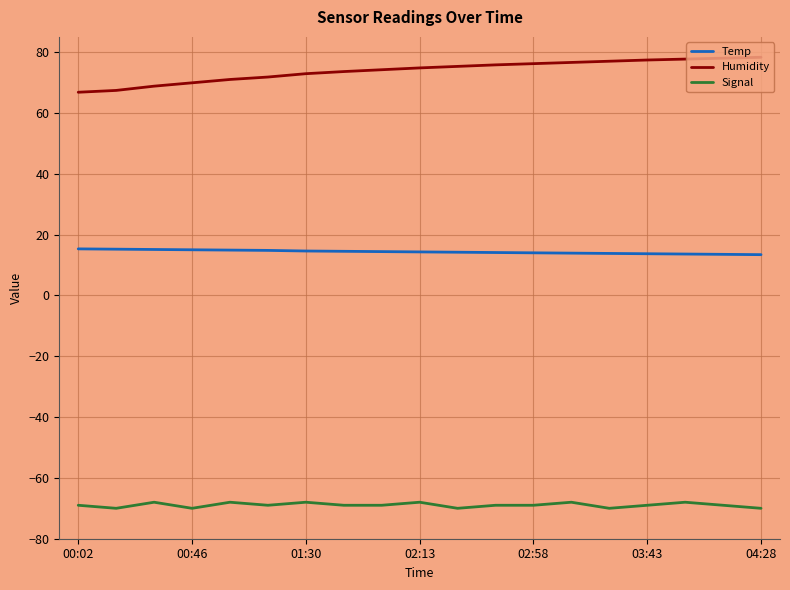

What is the maximum value for Humidity?

78.3